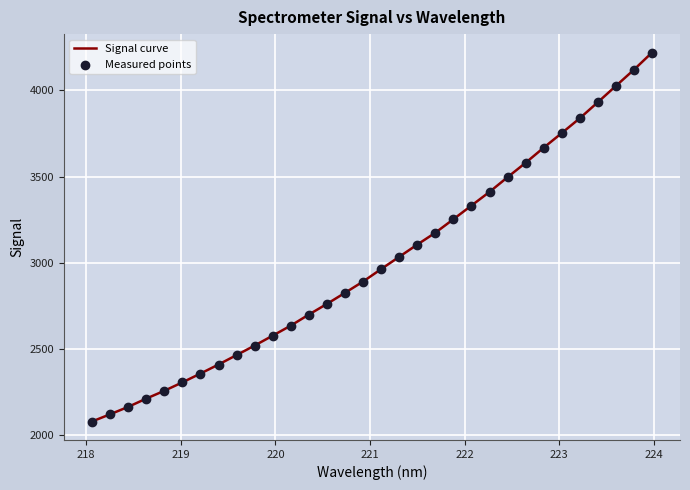

Does the chart have visible grid lines?

Yes